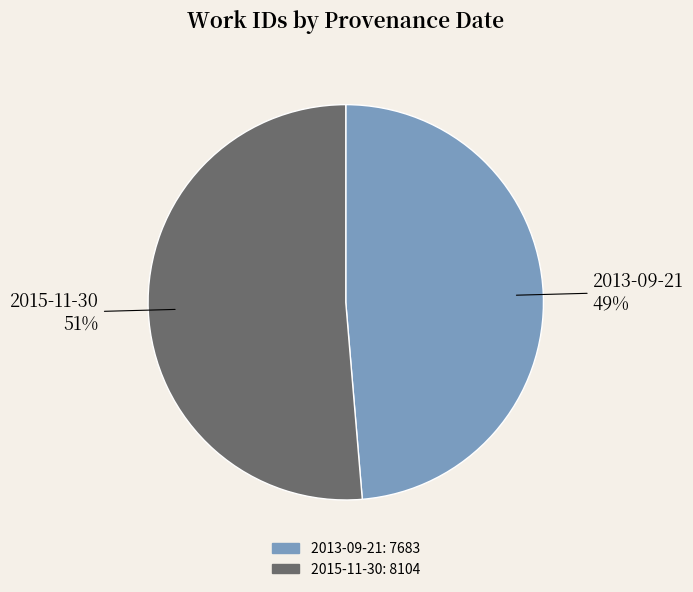

Do 2013-09-21 and 2015-11-30 together represent more than half of the pie?

Yes